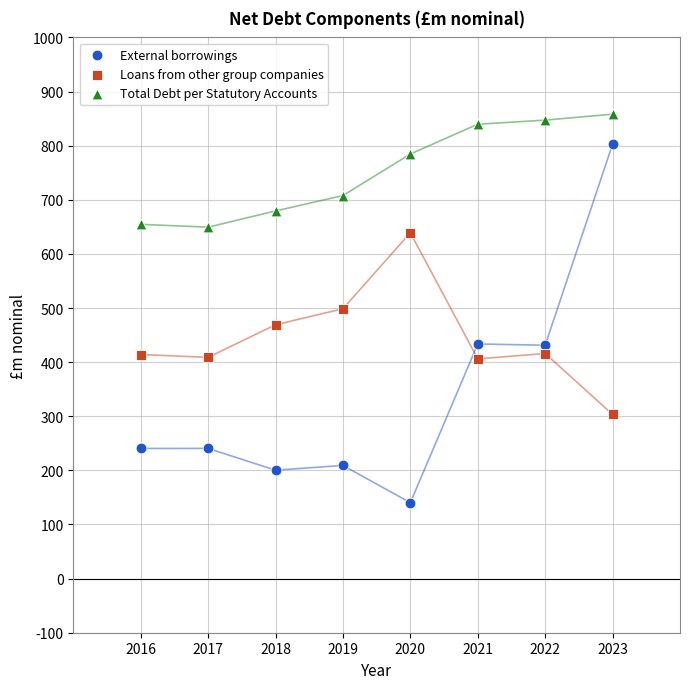

Which series reaches the maximum Y coordinate?

Total Debt per Statutory Accounts